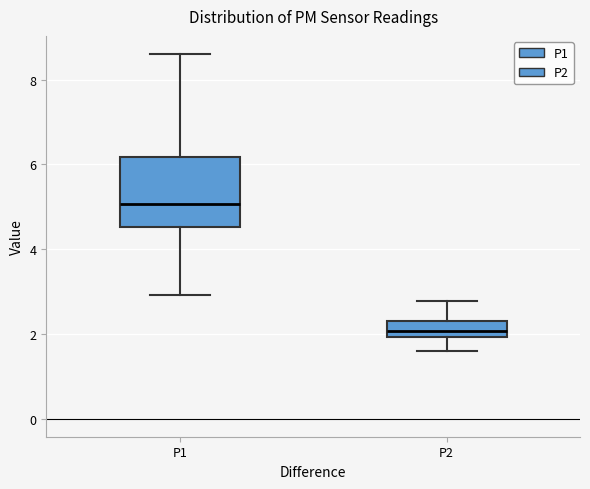

Where does the median line of the box for P1 sit on the y-axis? The values are not printed on the chart, so give them approximately, as read against the axis.

5.0